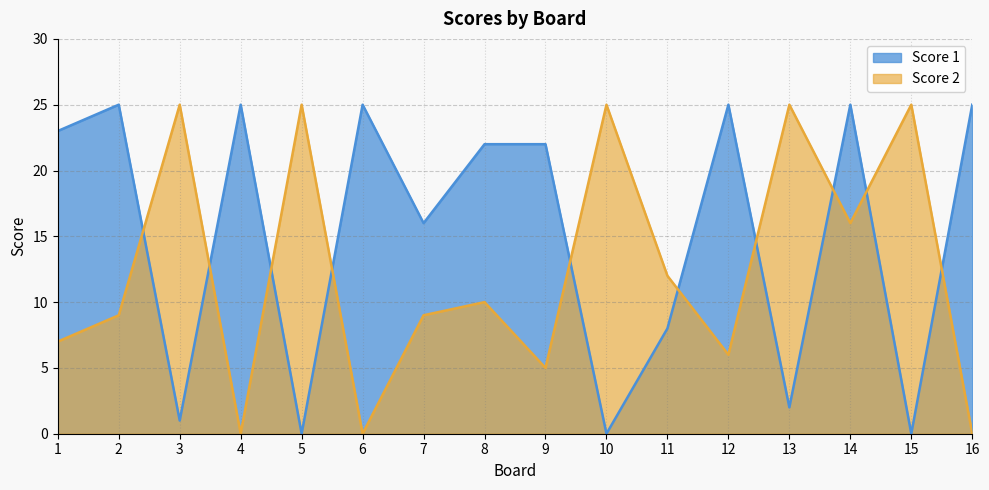

At how many categories does at least one series exceed 7?

16